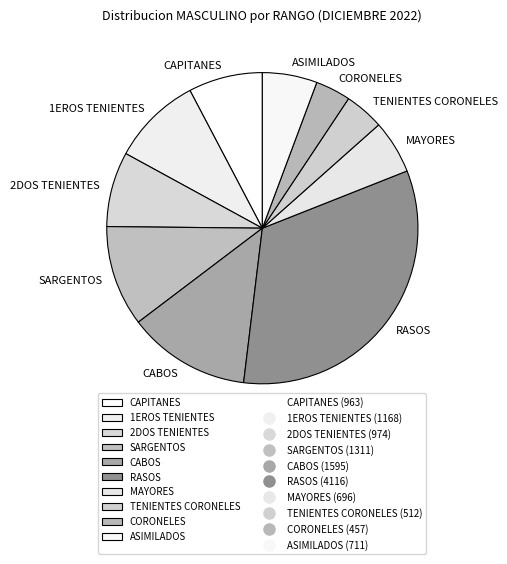

Which has a higher value, CAPITANES or SARGENTOS?

SARGENTOS